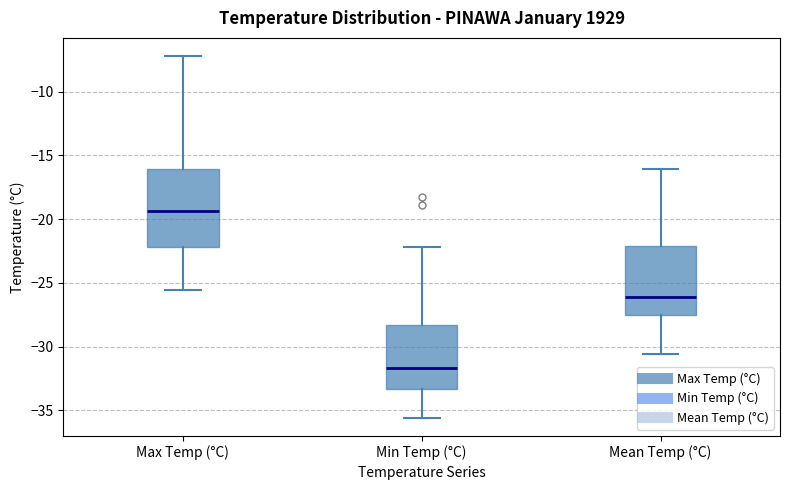

Which box's median line is the lowest?

Min Temp (°C)